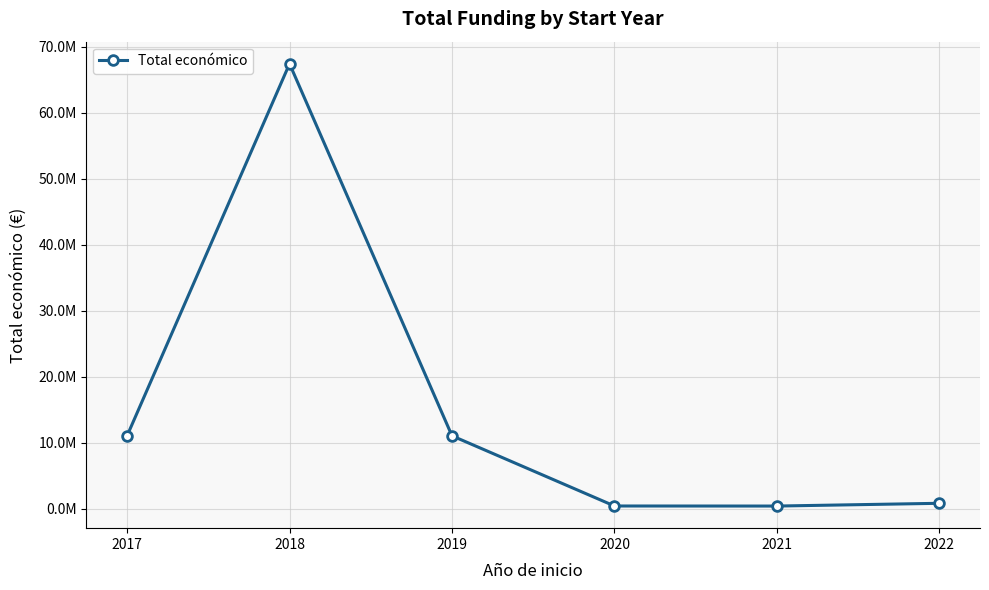

What is the change in value from 2019 to 2020?

-10631730